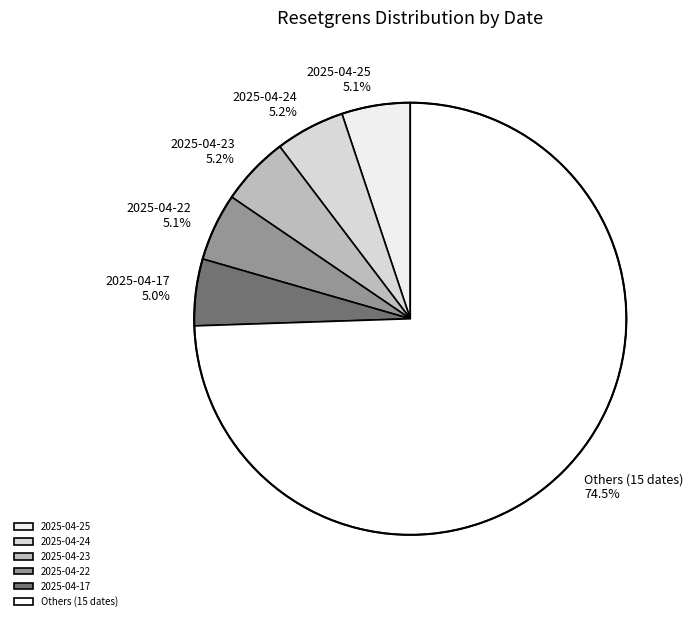

Which slice is the largest?

Others (15 dates)